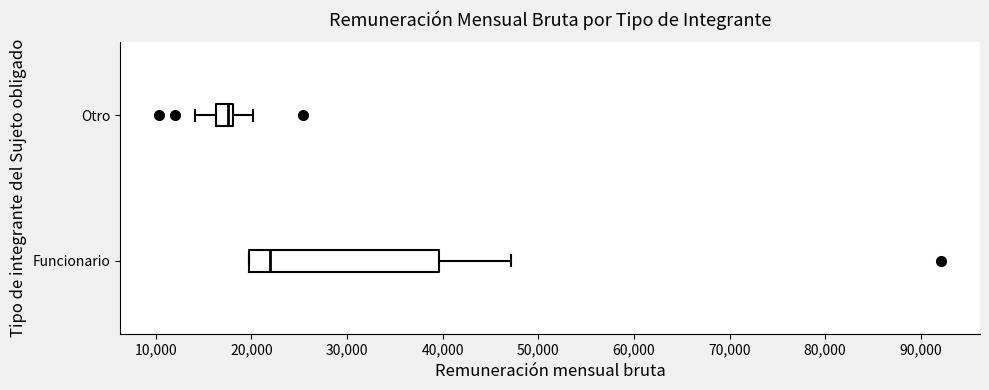

Where does the median line of the box for Funcionario sit on the x-axis? The values are not printed on the chart, so give them approximately, as read against the axis.

22000